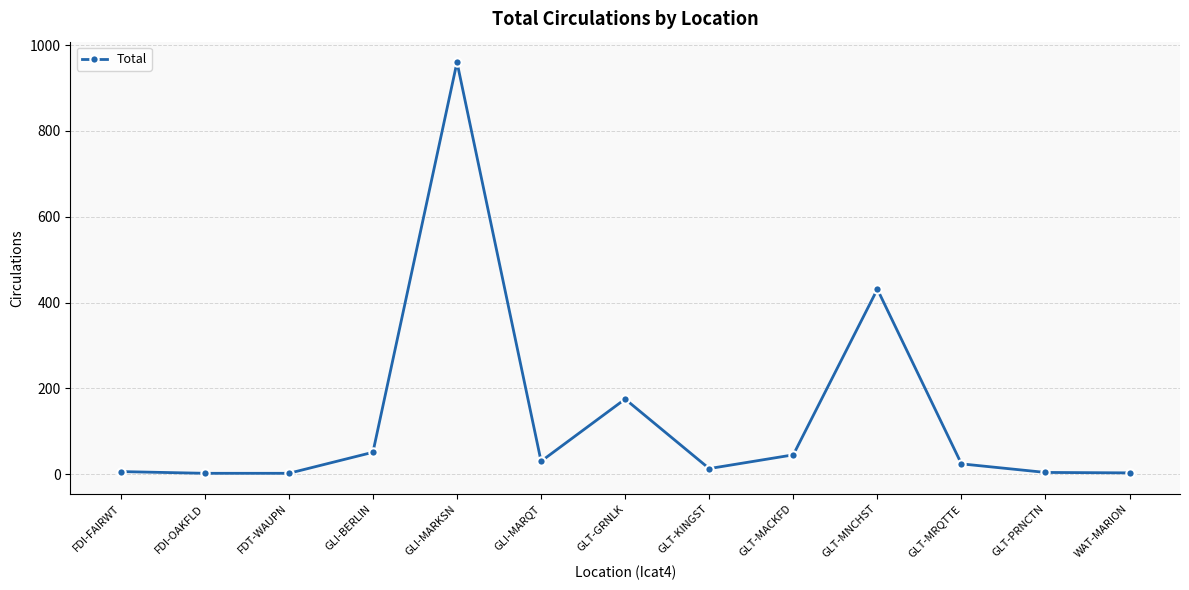

How many distinct data groups are displayed?

1